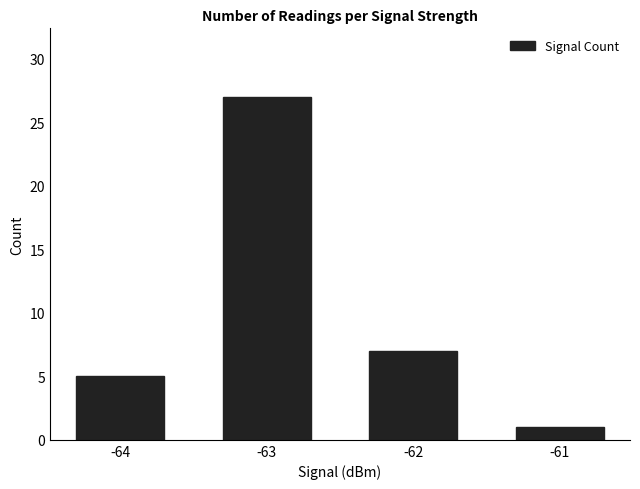

What is the change in value from -64 to -61?

-4